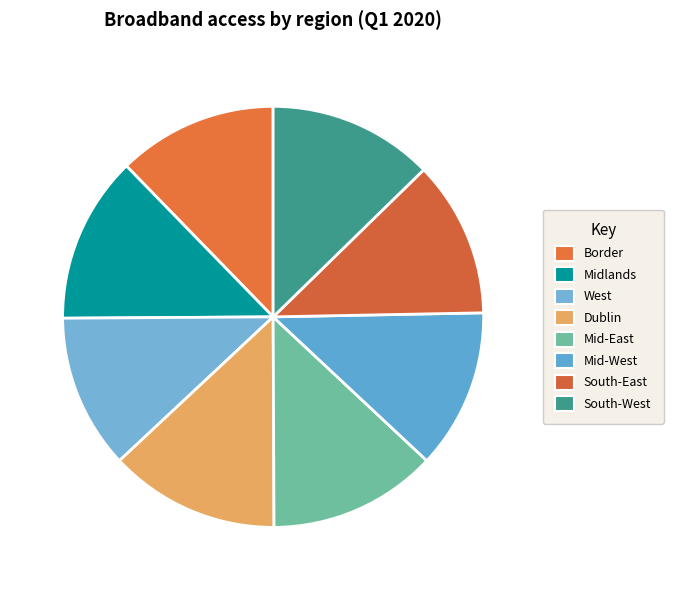

Is the sum of West and Midlands greater than half?

No